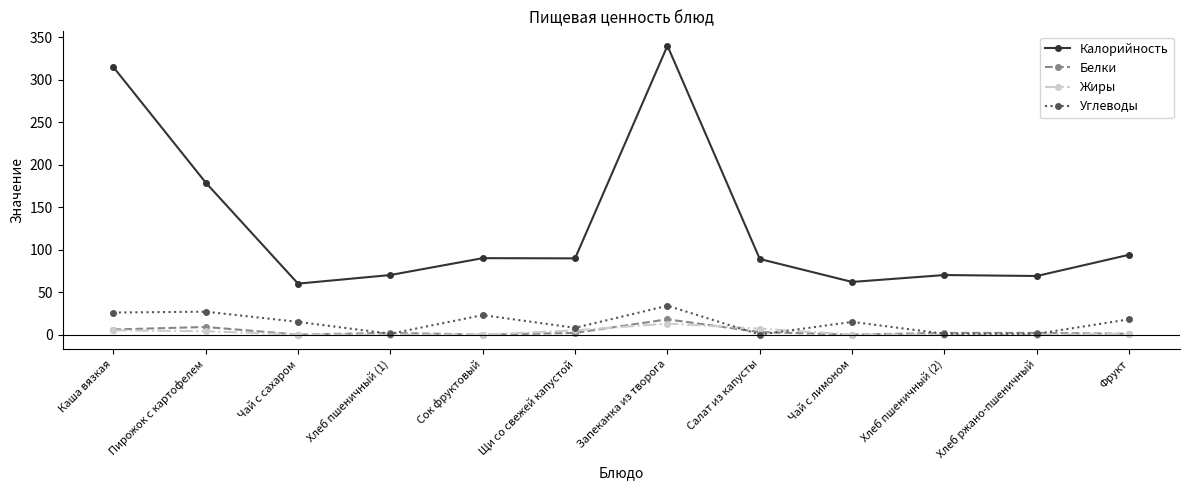

After their last crossing, which series has the higher values: Углеводы or Жиры?

Углеводы